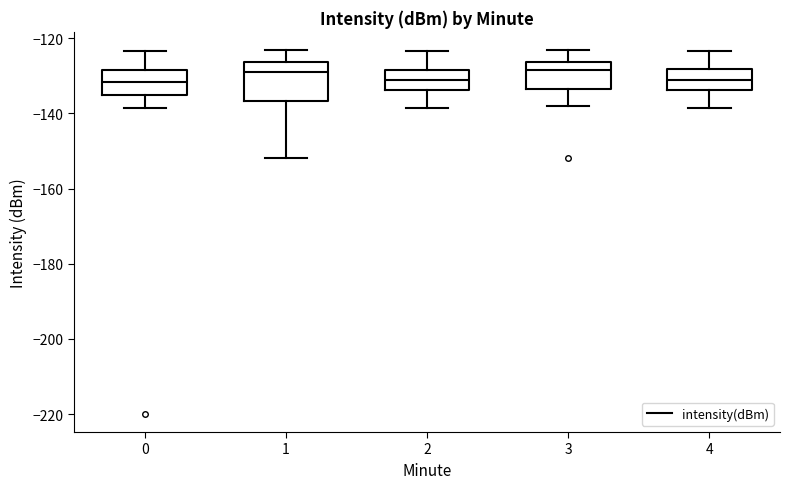

Where is the lower edge of the box at x = 1 on the y-axis? The values are not printed on the chart, so give them approximately, as read against the axis.

-136